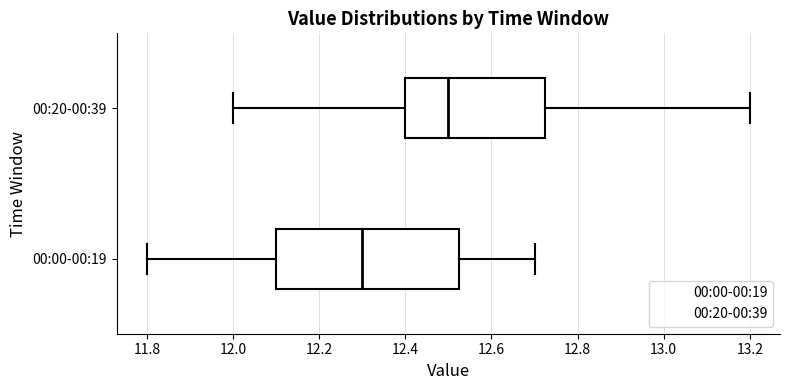

Where is the left edge of the box for 00:20-00:39 on the x-axis? The values are not printed on the chart, so give them approximately, as read against the axis.

12.40